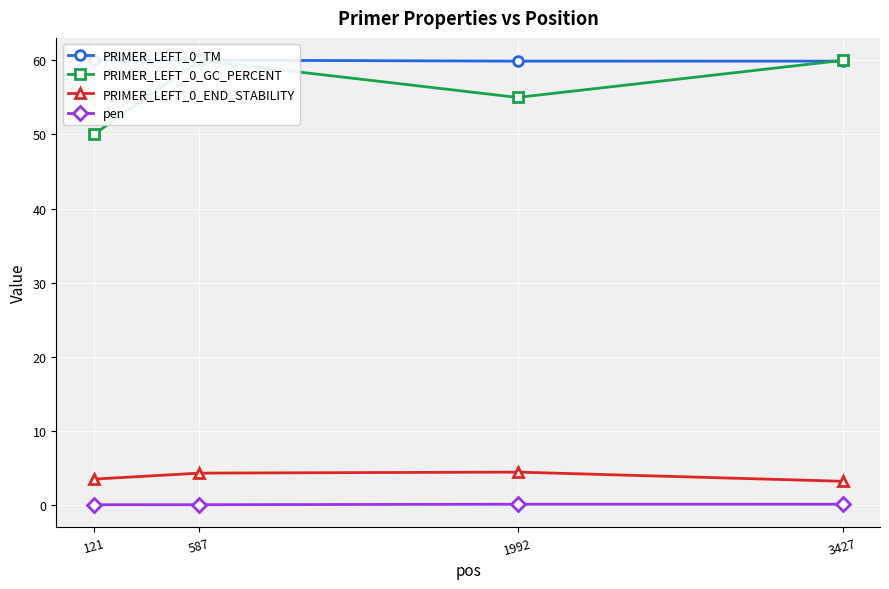

Rank the categories by PRIMER_LEFT_0_TM value from highest to lowest.

587, 121, 3427, 1992